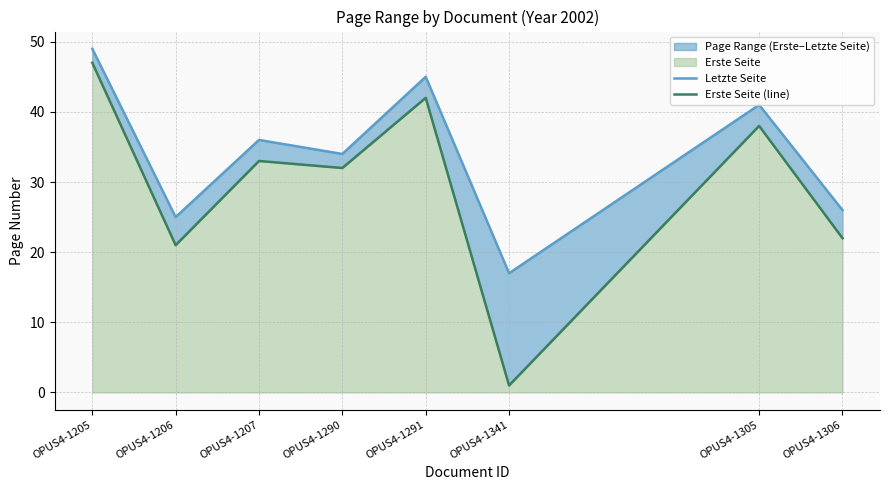

What is the label of the 6th point from the right?

OPUS4-1207